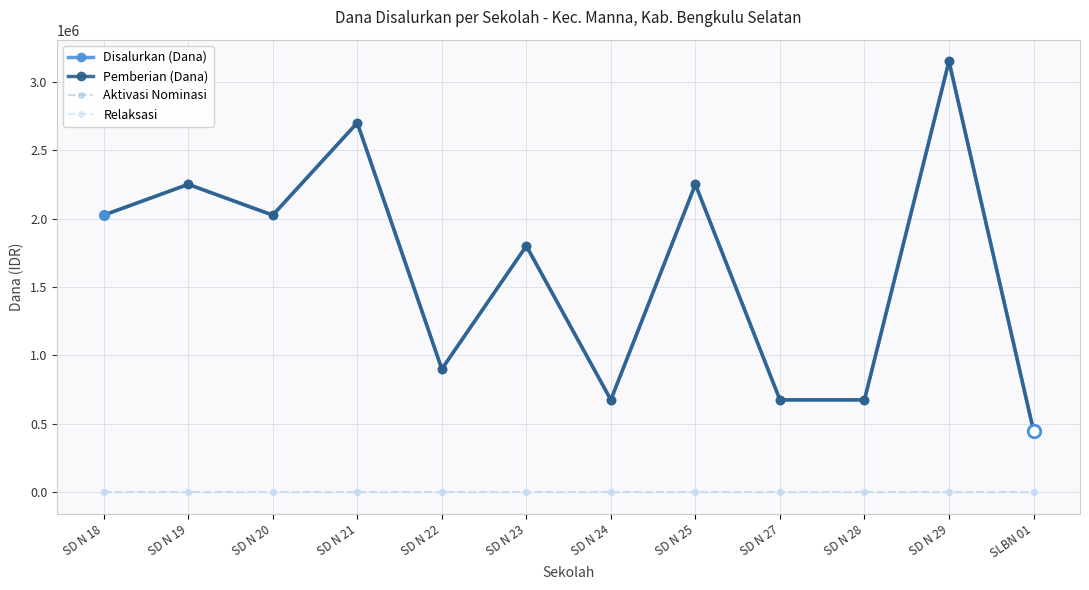

True or false: Pemberian (Dana) and Relaksasi intersect in this chart.

False